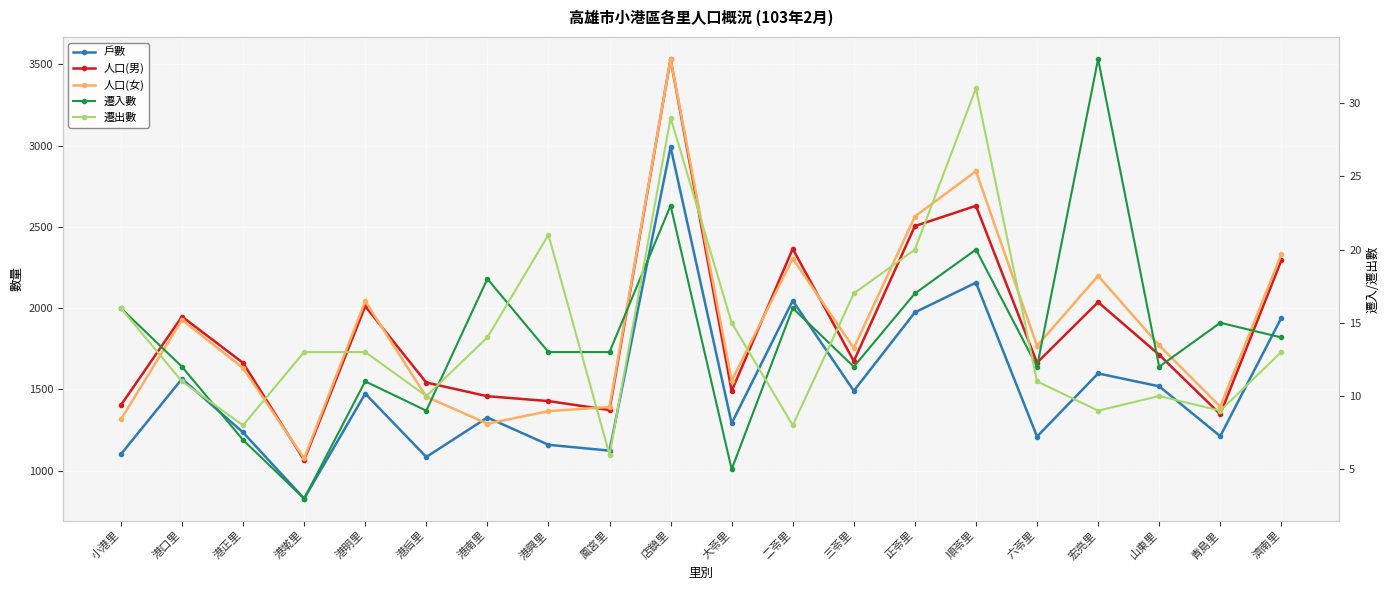

At which category is the sum across all series the highest?

店鎮里